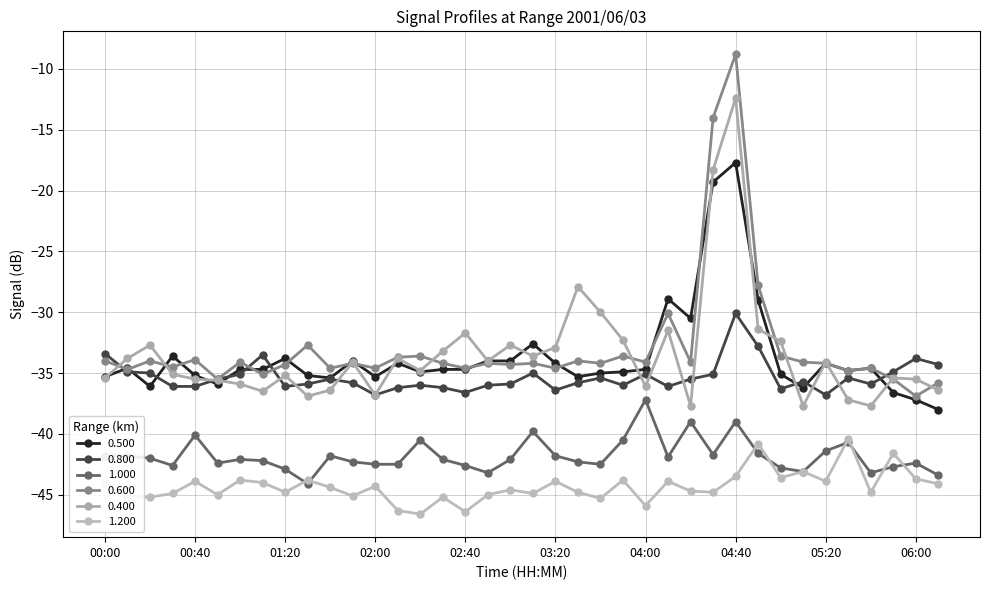

How many data points does each series have?

38